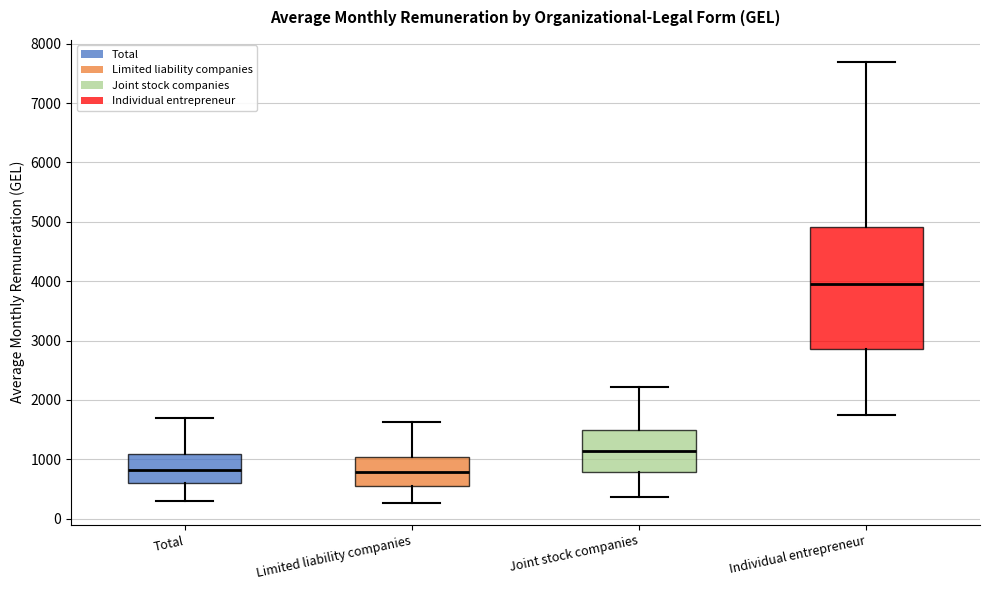

Reading left to right, transcribe this box plot: for each box, give where its median line is, the range the box spans, and where its two whiskers end, as read against the y-axis. The values are not printed on the chart, so give them approximately, as read against the axis.

Total: median 800, box 600 to 1100, whiskers 300 to 1700
Limited liability companies: median 800, box 600 to 1000, whiskers 300 to 1600
Joint stock companies: median 1100, box 800 to 1500, whiskers 400 to 2200
Individual entrepreneur: median 3900, box 2900 to 4900, whiskers 1700 to 7700